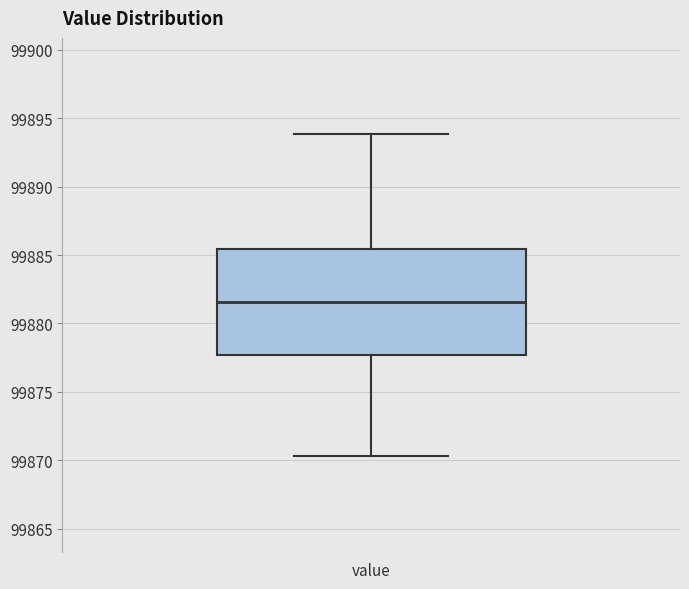

Where is the upper edge of the box for value on the y-axis? The values are not printed on the chart, so give them approximately, as read against the axis.

99885.5